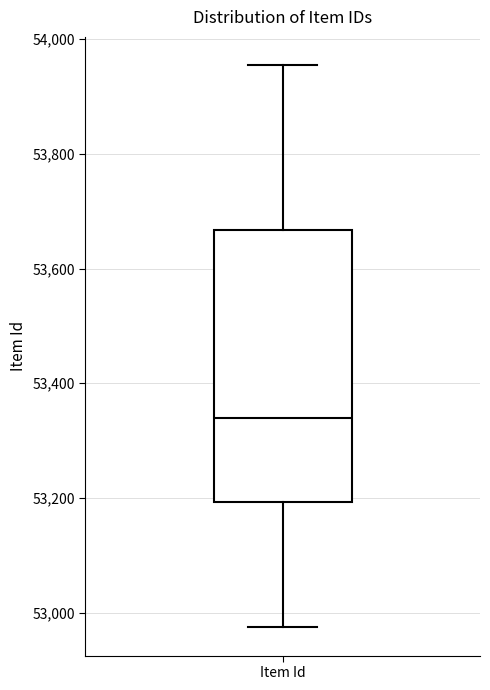

Where is the upper edge of the box for Item Id on the y-axis? The values are not printed on the chart, so give them approximately, as read against the axis.

53660